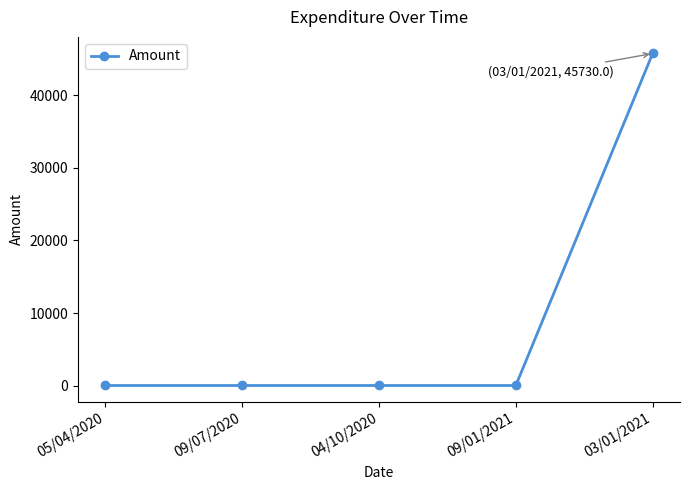

Is this an area chart (filled region under the line)?

No